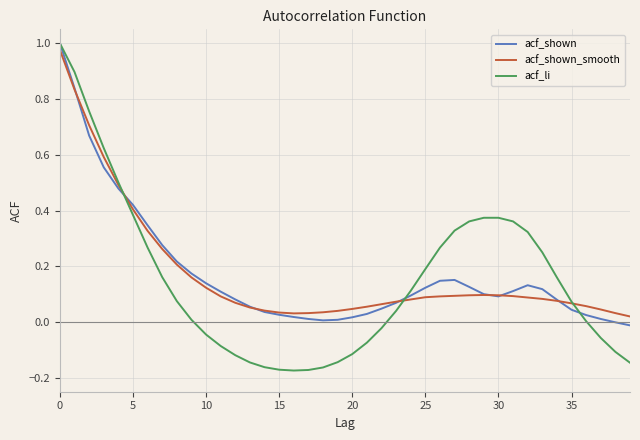

Which series has the largest range (max minus min)?

acf_li